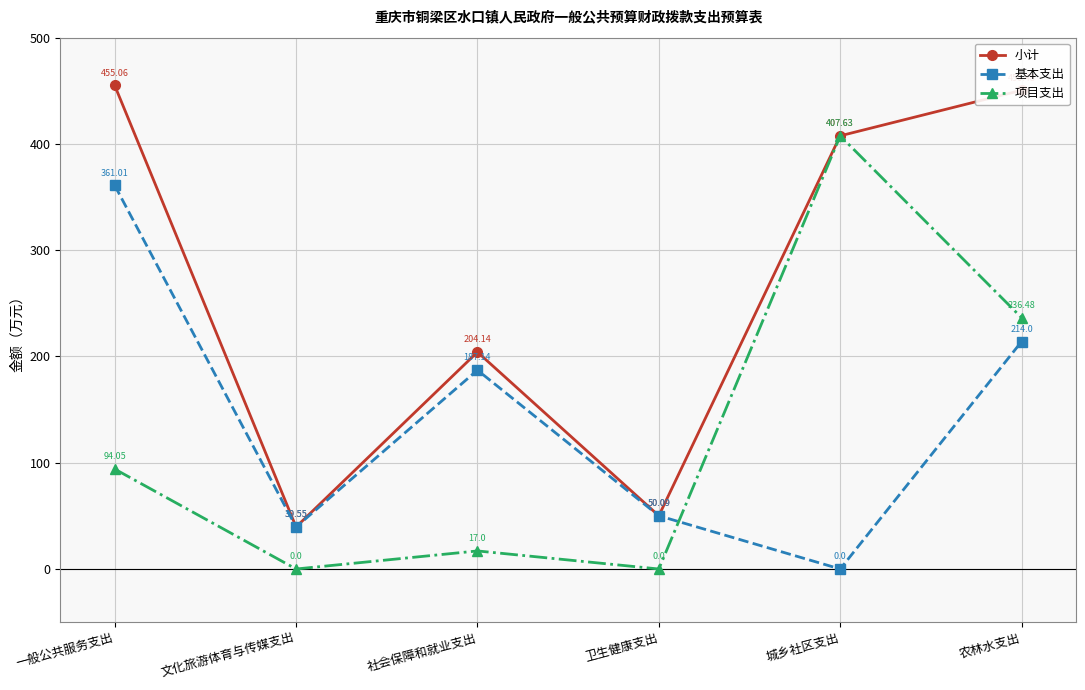

True or false: 基本支出 has more than 1 points higher than both neighbors.

False